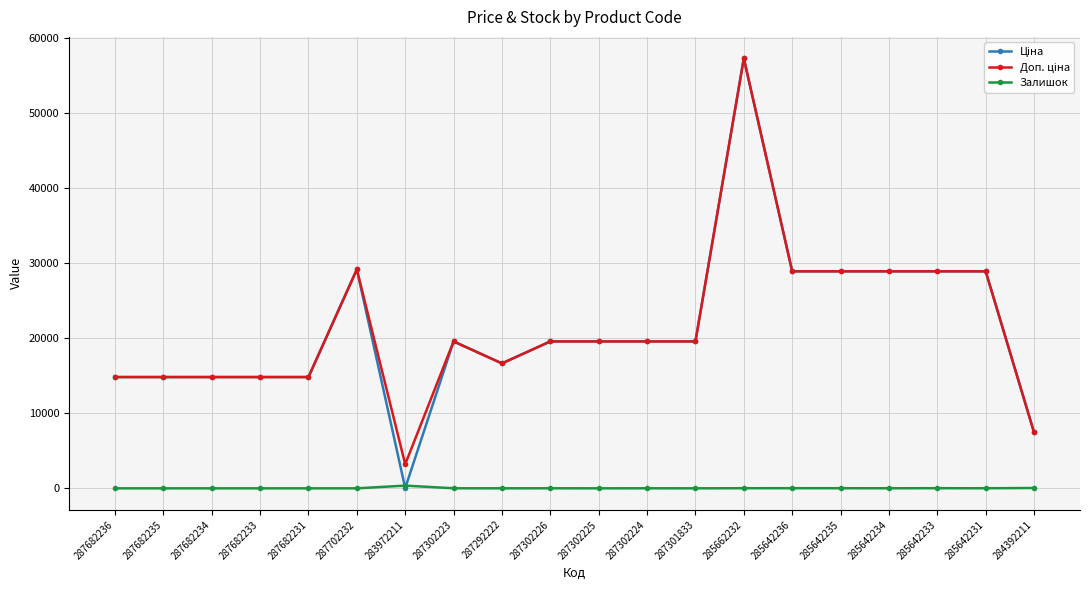

Is it true that Залишок equals 0.0 at 287682234?

True